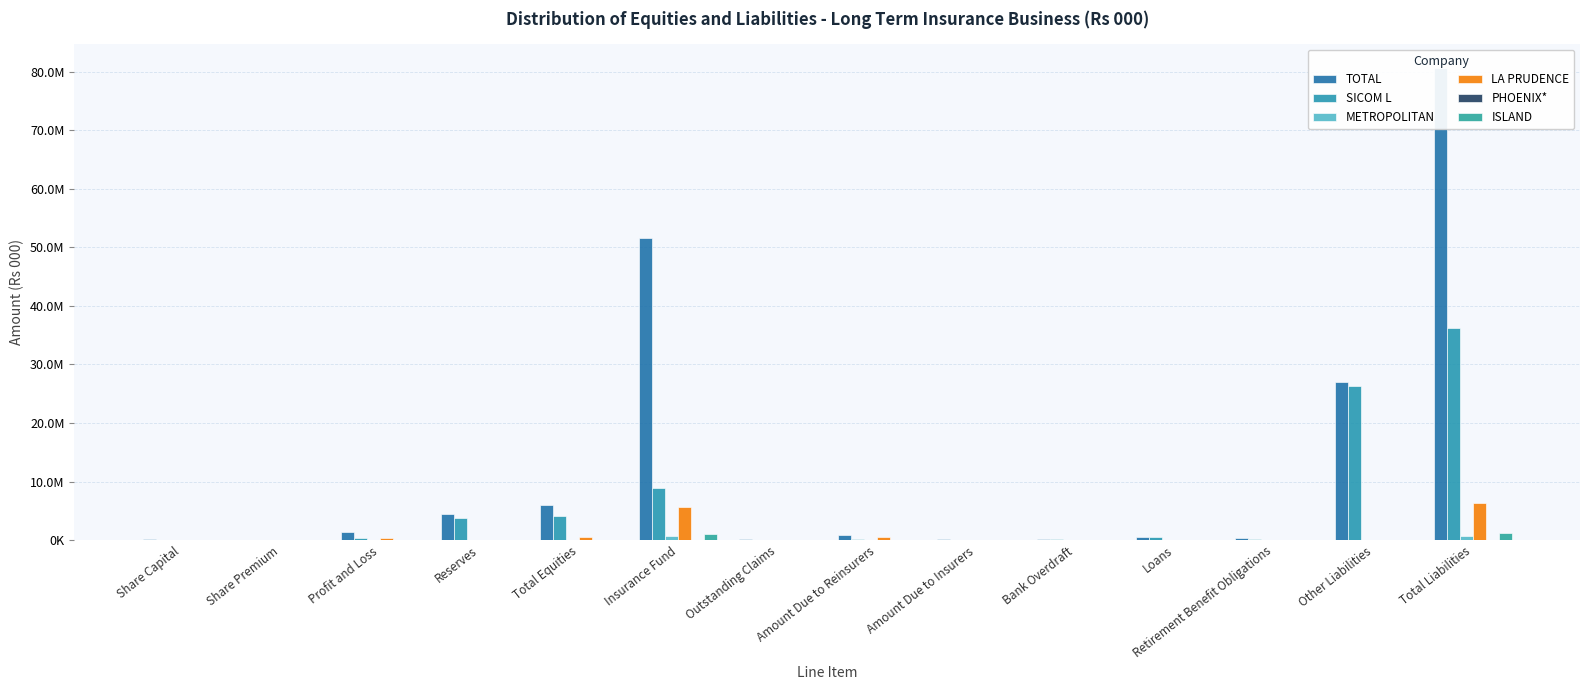

At which label is PHOENIX* closest to 17305?

Share Capital